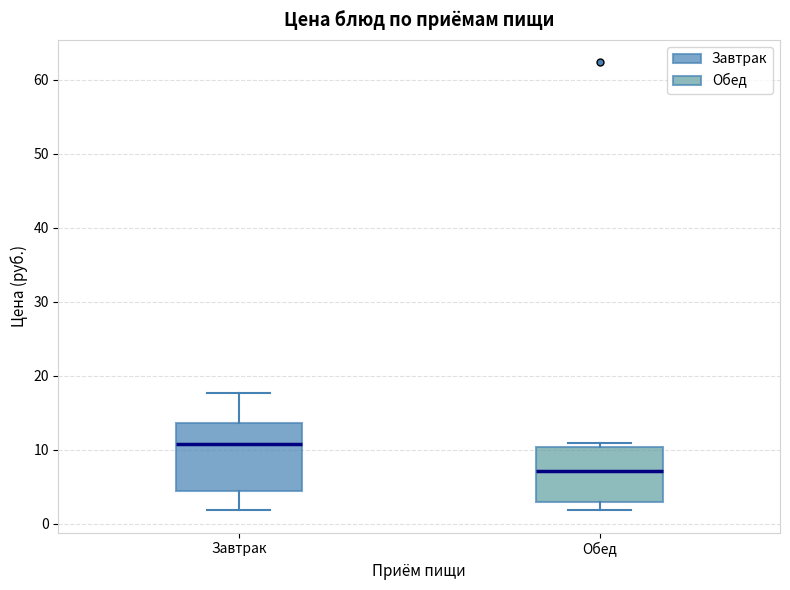

Comparing the boxes themselves (not the whiskers), which one is the tallest?

Завтрак